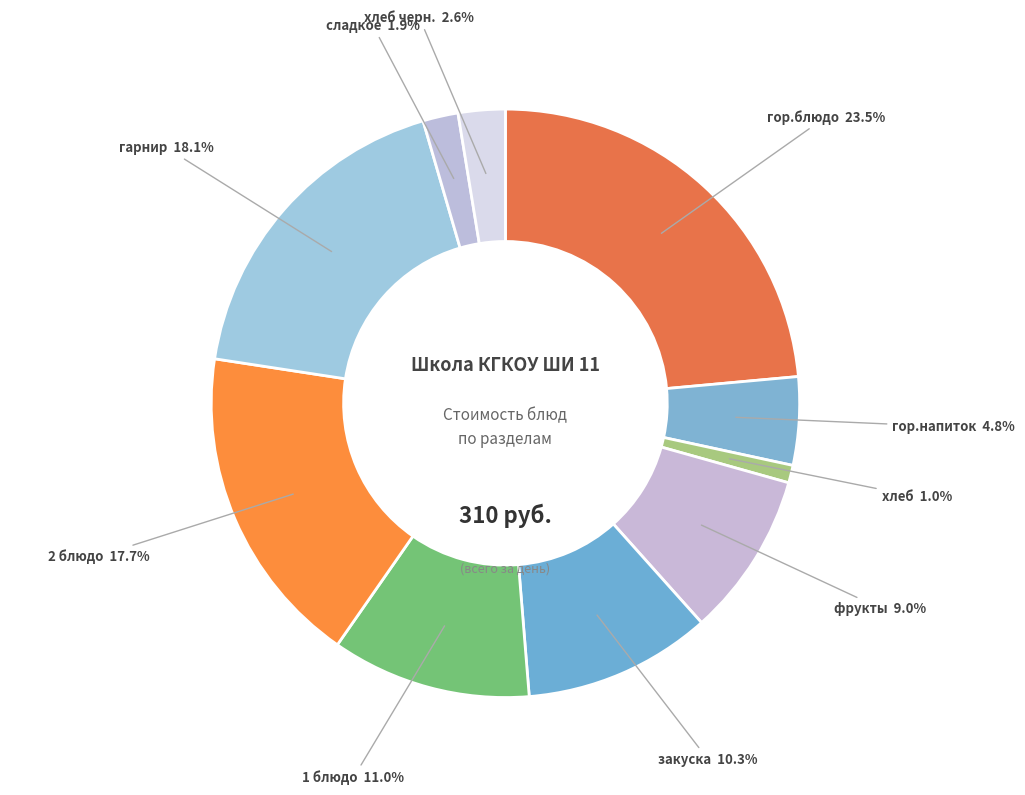

True or false: фрукты accounts for 1% of the total.

False